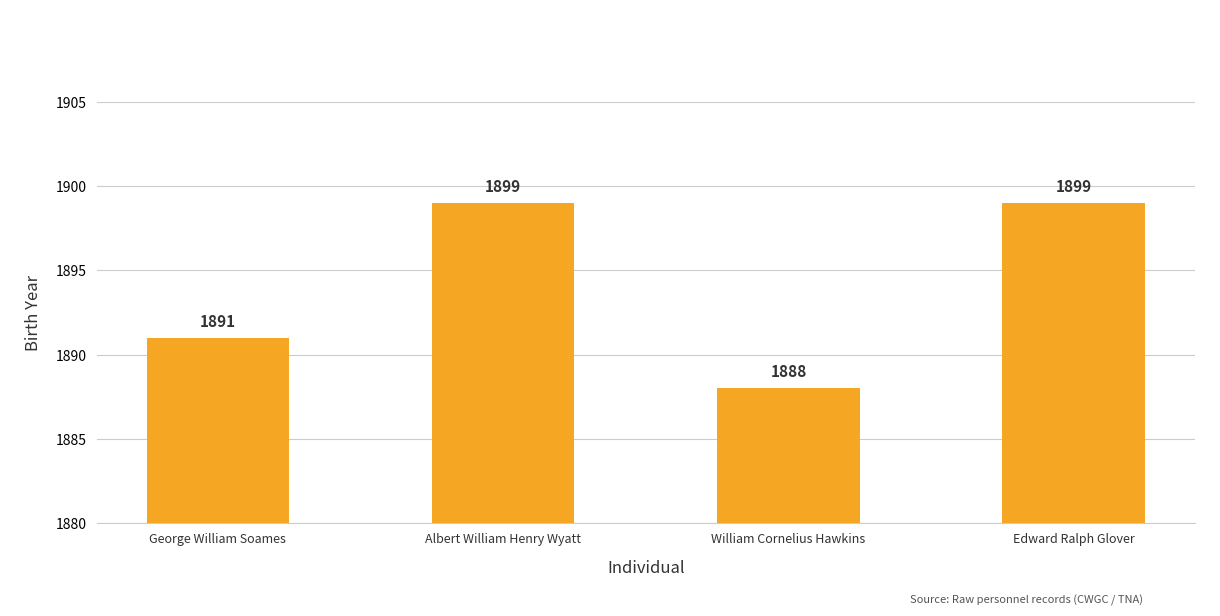

Reading left to right, what are all the values shown in this chart?

1891	1899	1888	1899